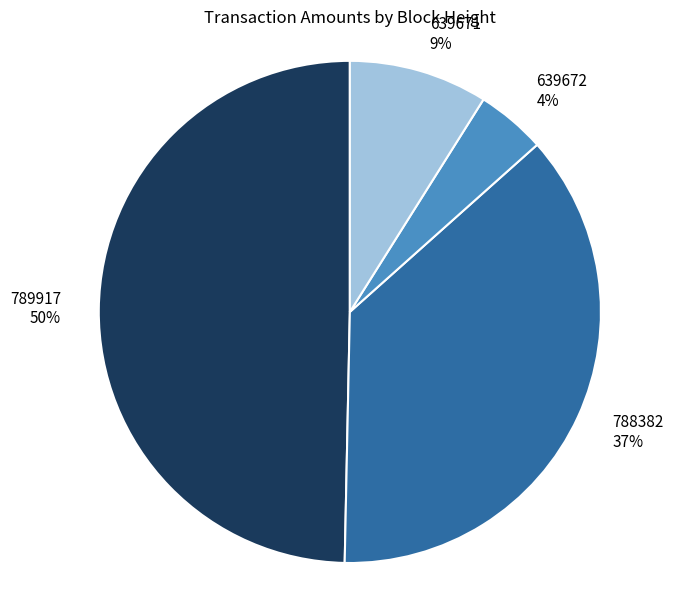

What is the largest slice in the pie chart?

789917